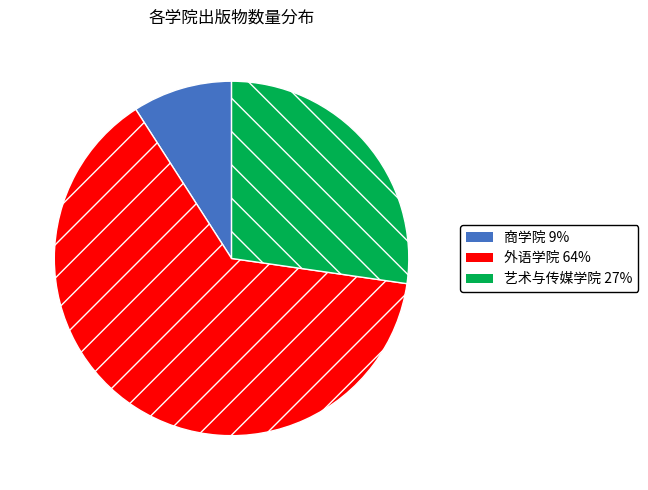

What is the largest slice in the pie chart?

外语学院